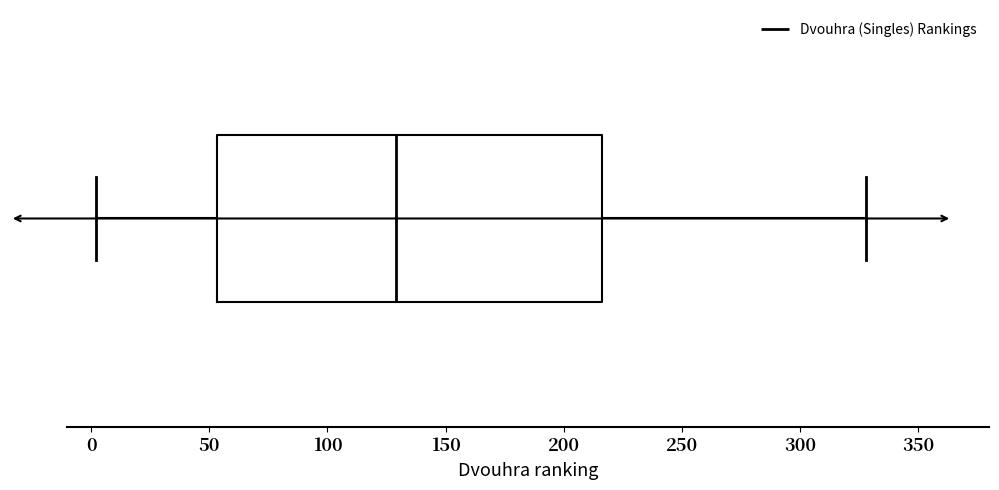

Transcribe this box plot: give where the median line is, the range the box spans, and where the two whiskers end, as read against the x-axis. The values are not printed on the chart, so give them approximately, as read against the axis.

median 130, box 55 to 215, whiskers 0 to 330